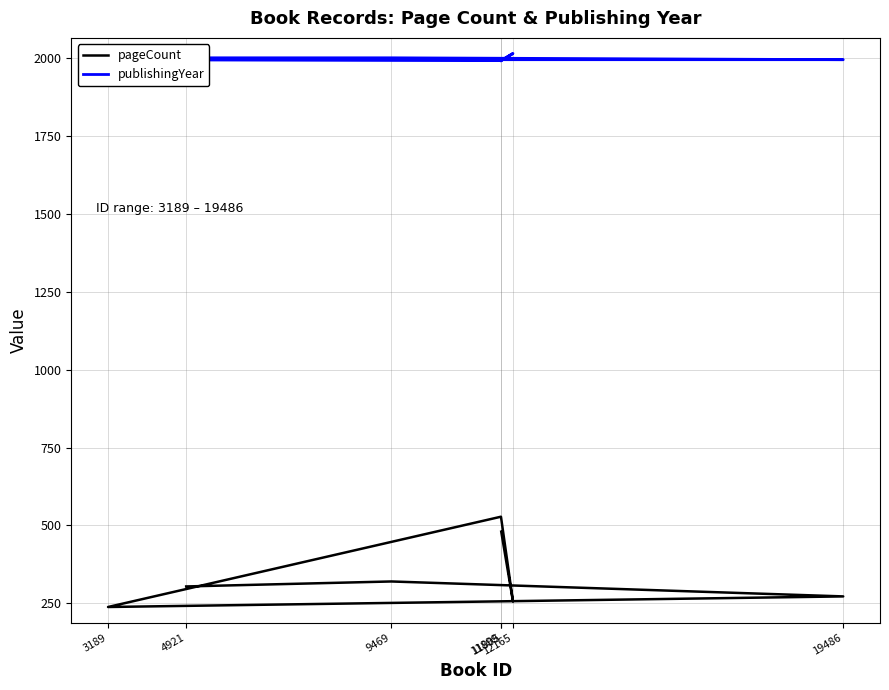

True or false: pageCount and publishingYear intersect in this chart.

False